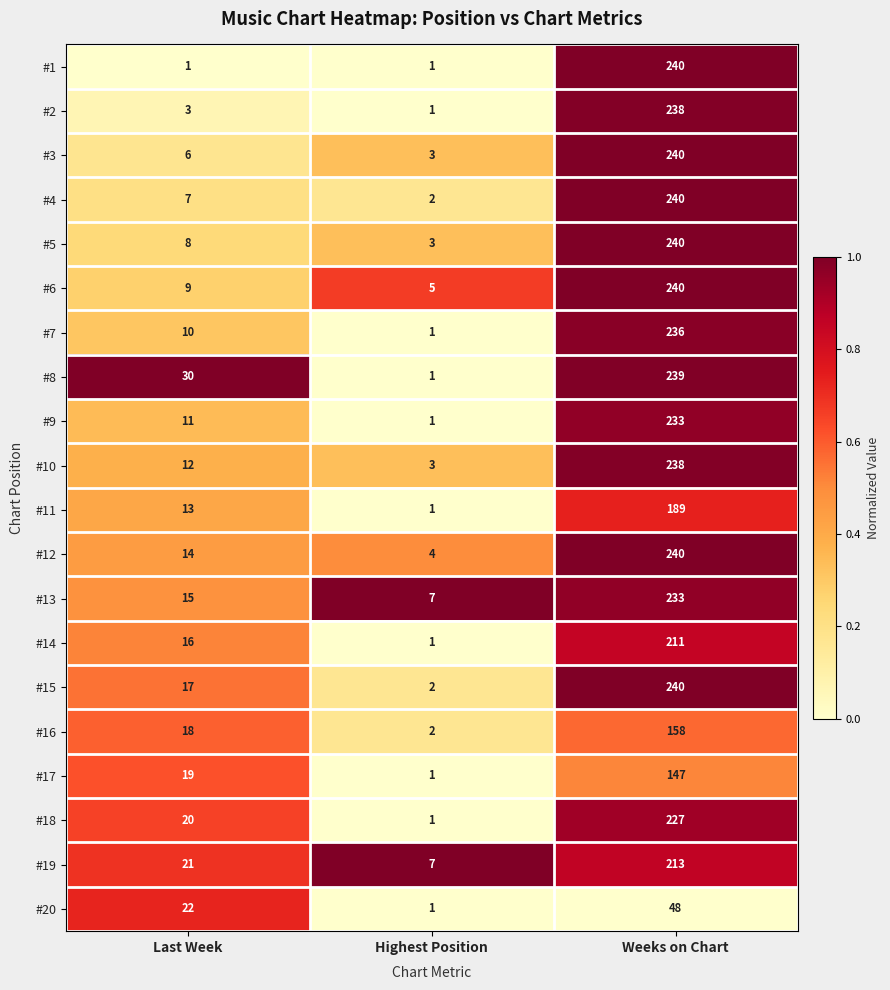

Where is #2 nearest to the value 119?

Last Week